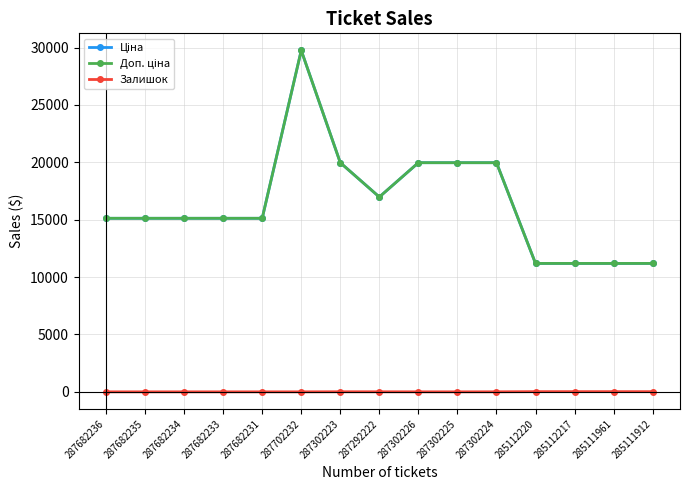

How many interior local peaks does the Ціна series have?

1